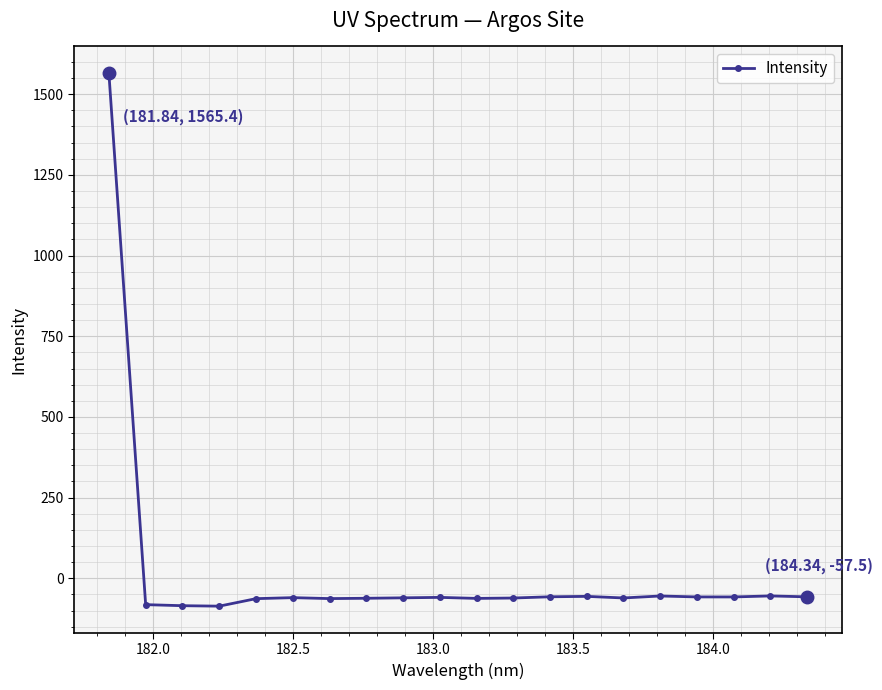

What is the sum of all values?

362.9